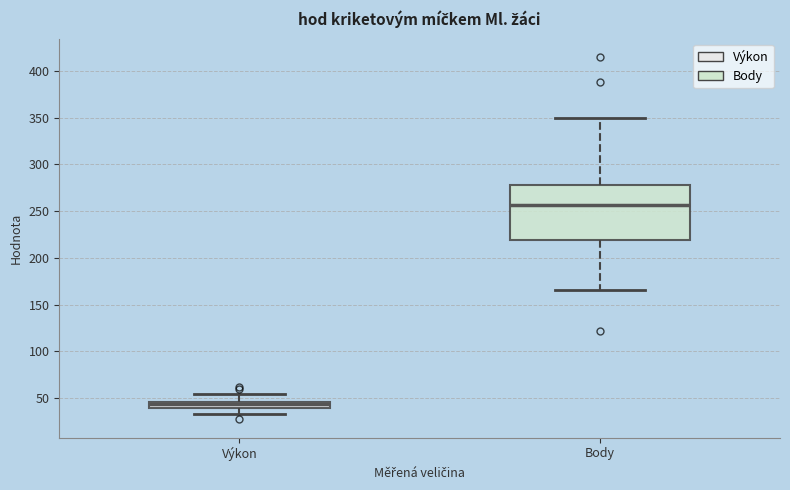

Which box is the tallest, from its lower edge to its upper edge?

Body